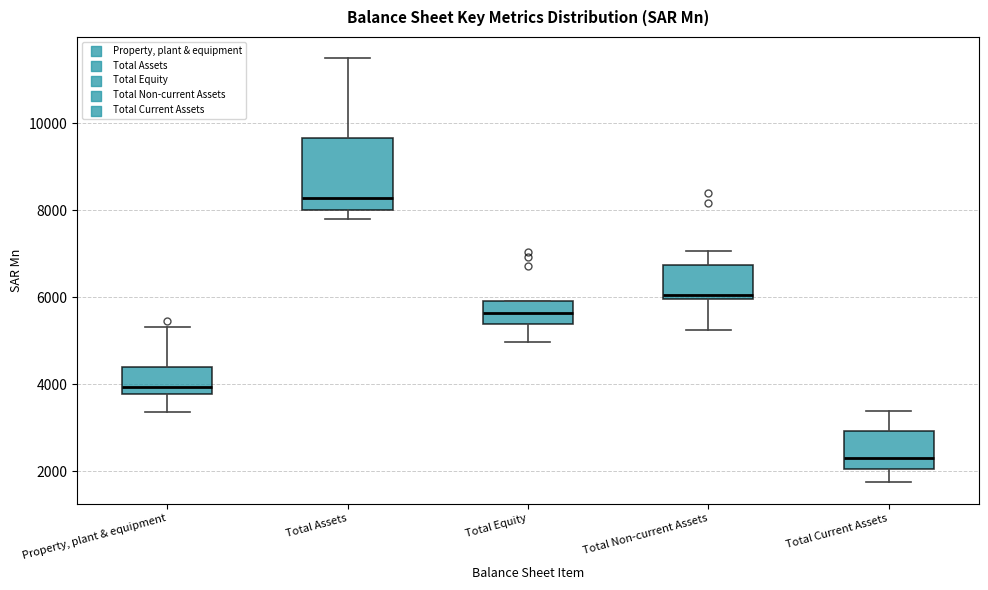

Where is the lower edge of the box for Total Equity on the y-axis? The values are not printed on the chart, so give them approximately, as read against the axis.

5400